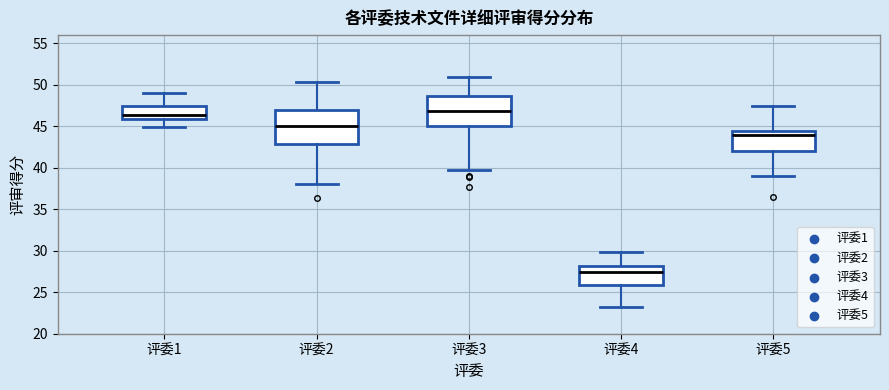

Where is the lower edge of the box for 评委1 on the y-axis? The values are not printed on the chart, so give them approximately, as read against the axis.

46.0